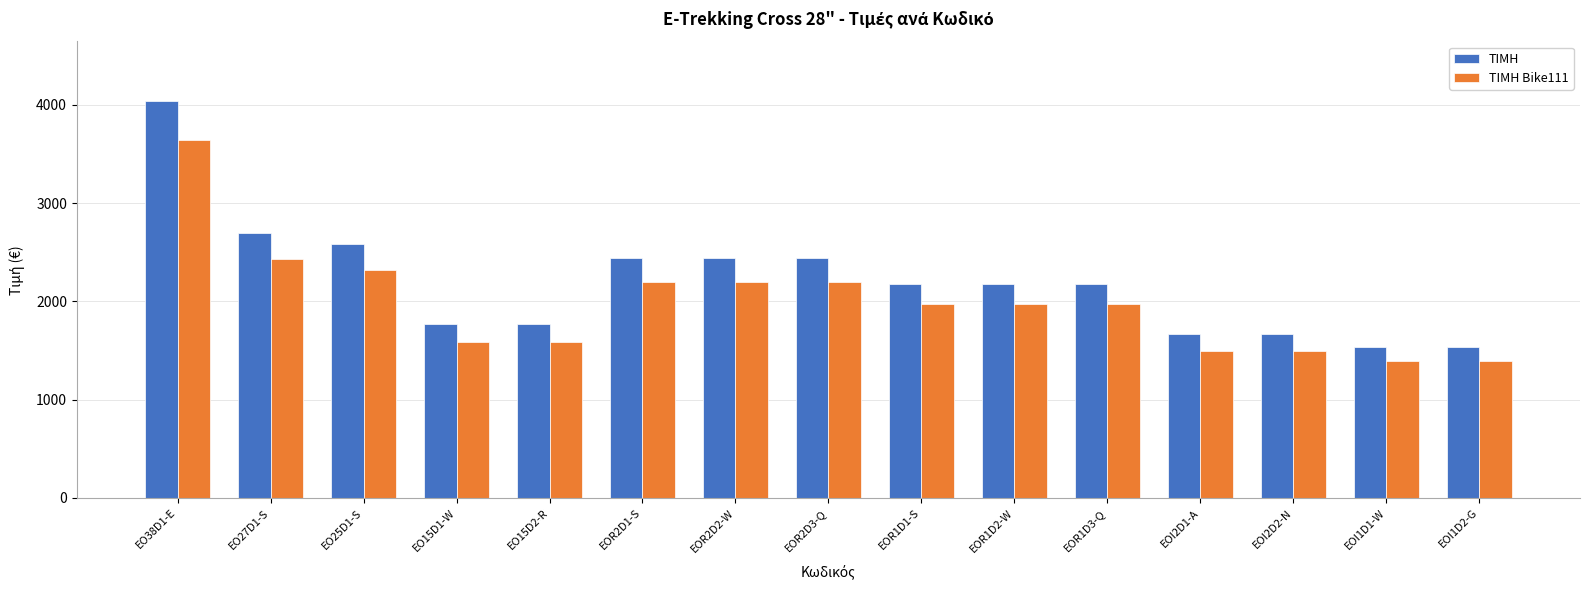

Is the value of ΤΙΜΗ at EO15D2-R greater than the value of ΤΙΜΗ Bike111 at EO15D1-W?

Yes